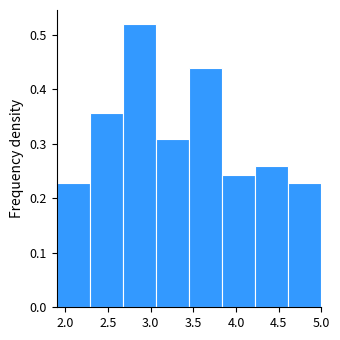

How tall is the bar that spans 1.90 to 2.30 on the x-axis? Neither the bar edges nor the heights are printed on the chart, so give them approximately, as read against the axes.

0.23